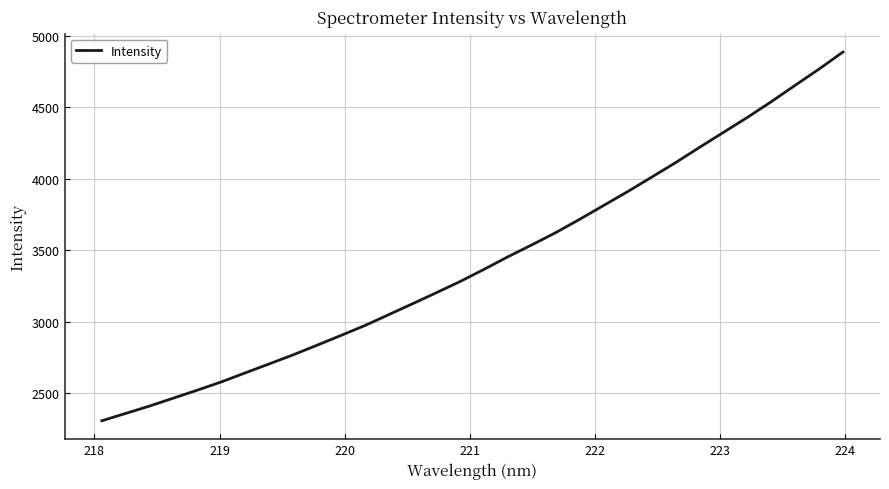

Reading left to right, transcribe all the data shown in this chart.

2306.6	2358.1	2409.8	2465.4	2521.2	2578.8	2641.9	2704.7	2768.1	2835.3	2903.8	2973.0	3049.5	3125.9	3203.5	3282.4	3367.7	3455.6	3538.8	3624.4	3717.8	3814.1	3910.7	4011.3	4112.7	4219.3	4323.8	4428.5	4538.2	4652.9	4766.3	4885.3